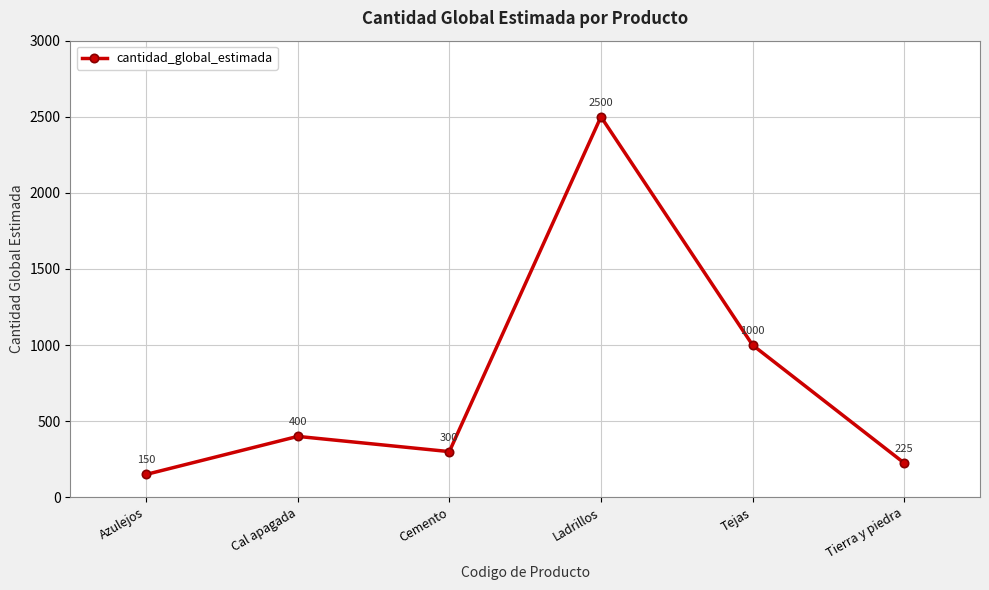

Read the value at Cal apagada.

400